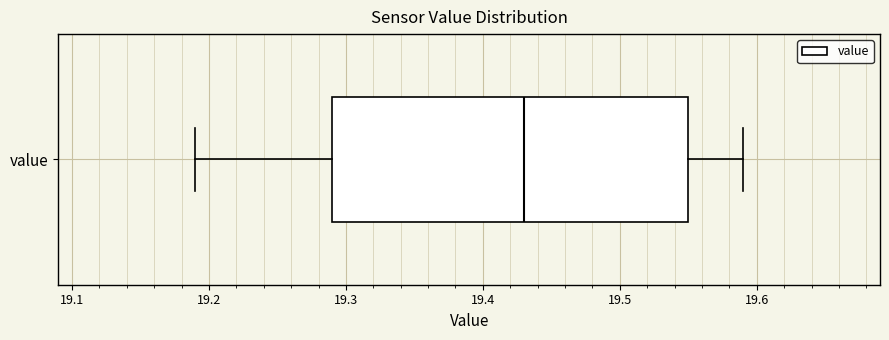

Where is the right edge of the box for value on the x-axis? The values are not printed on the chart, so give them approximately, as read against the axis.

19.55